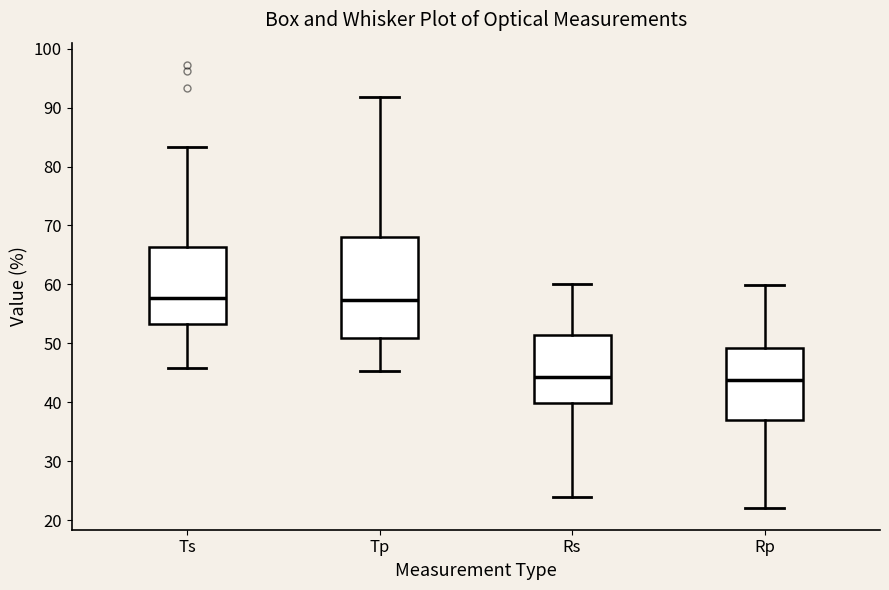

Which box is the tallest, from its lower edge to its upper edge?

Tp